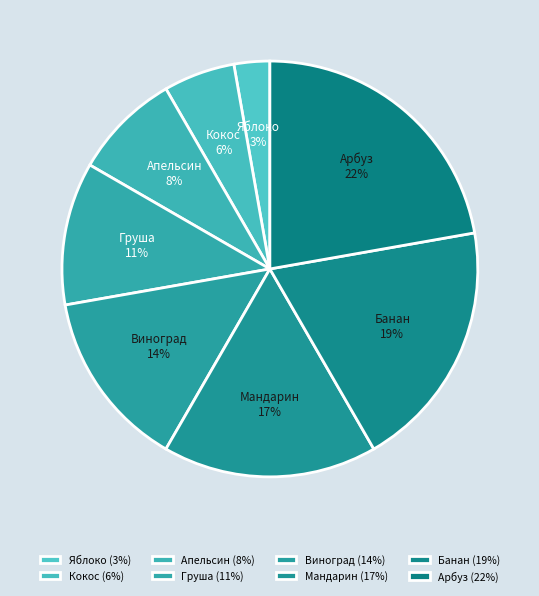

Which has a higher value, Виноград or Груша?

Виноград